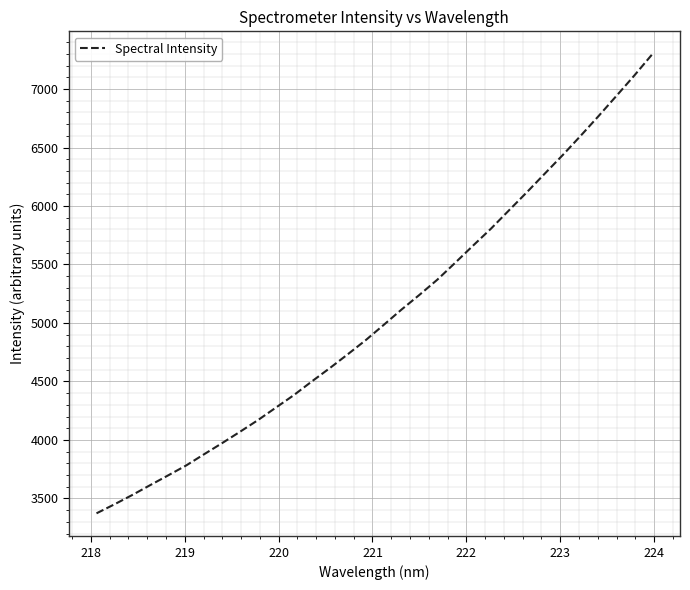

Reading left to right, extract all data points from this chart.

3373.0	3449.9	3530.2	3614.6	3698.0	3782.5	3878.4	3973.1	4070.5	4170.1	4276.9	4383.5	4500.3	4613.8	4731.8	4852.3	4982.2	5114.1	5239.8	5369.8	5514.7	5661.9	5806.8	5962.5	6117.6	6276.6	6435.0	6599.6	6768.2	6941.1	7115.4	7296.9